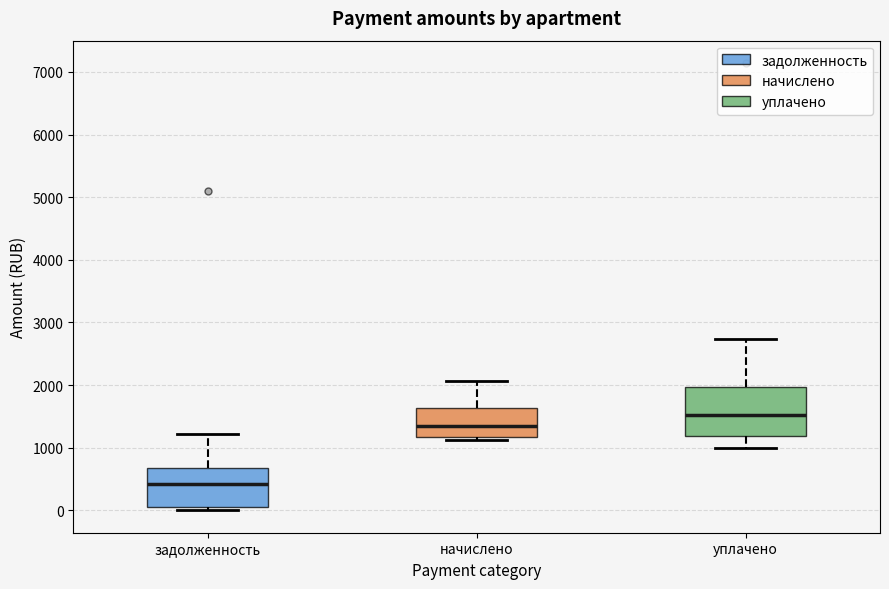

Reading left to right, read every box against the y-axis: the position of its median line, the range the box covers, and the ends of its whiskers. The values are not printed on the chart, so give them approximately, as read against the axis.

задолженность: median 400, box 100 to 700, whiskers 0 to 1200
начислено: median 1300, box 1200 to 1600, whiskers 1100 to 2100
уплачено: median 1500, box 1200 to 2000, whiskers 1000 to 2700